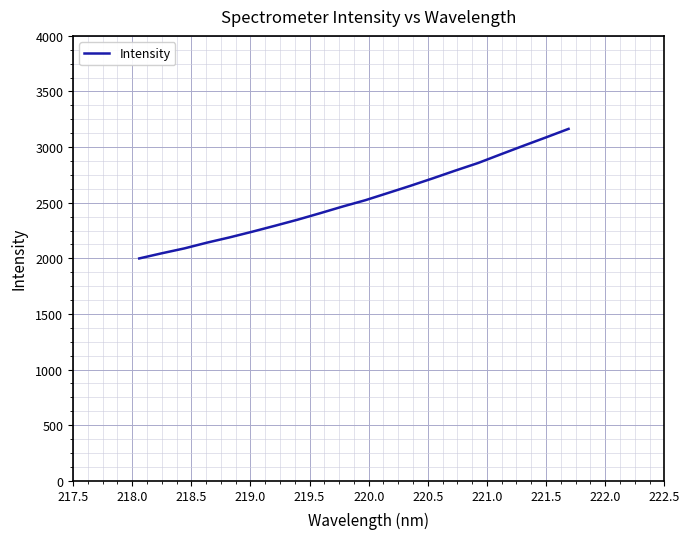

What is the greatest value displayed?

3163.8